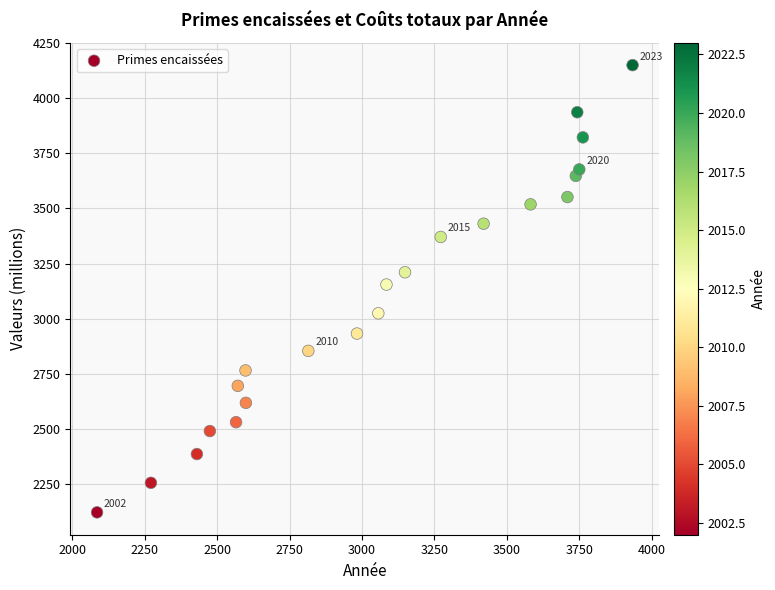

What is the range of X values (max minus min)?

1848.8